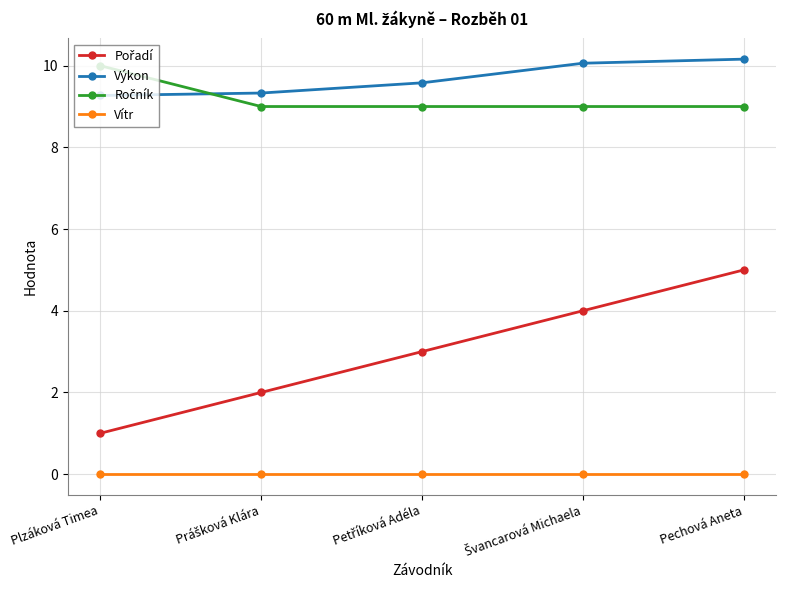

How many categories are shown in the chart?

5